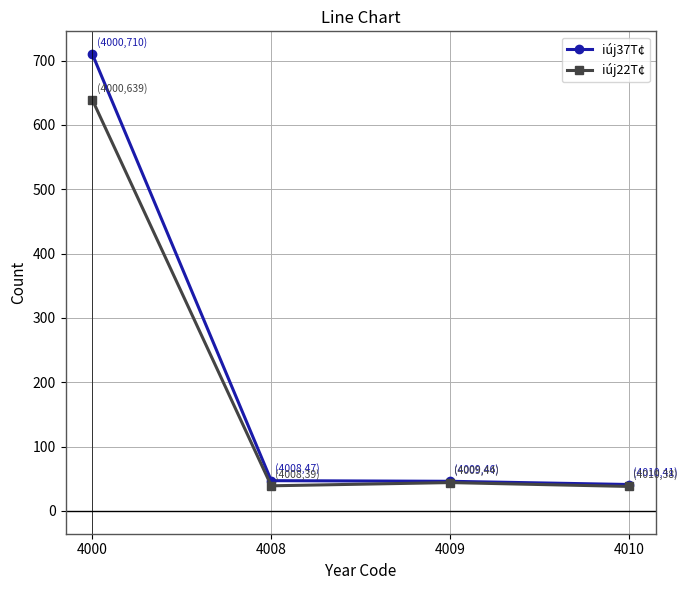

What is the value of the iúj37T¢ point at the 1st from the left?

710